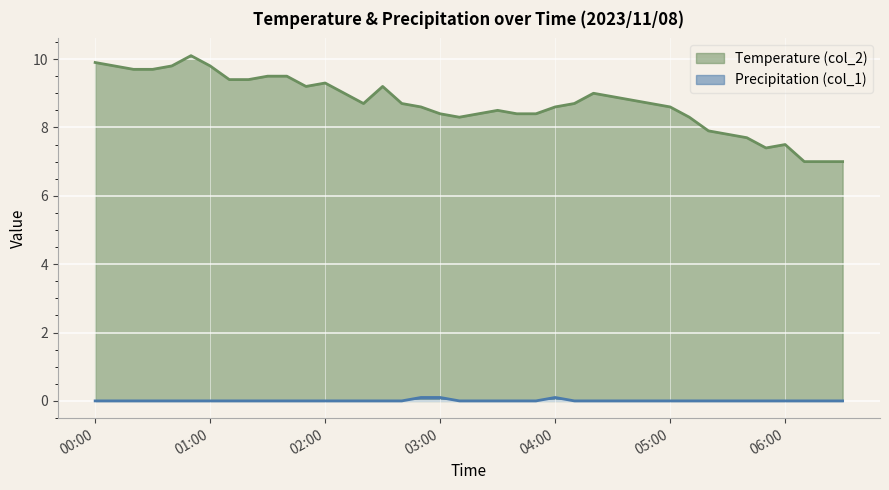

What is the spread (max minus min) of values at 01:50?

9.2